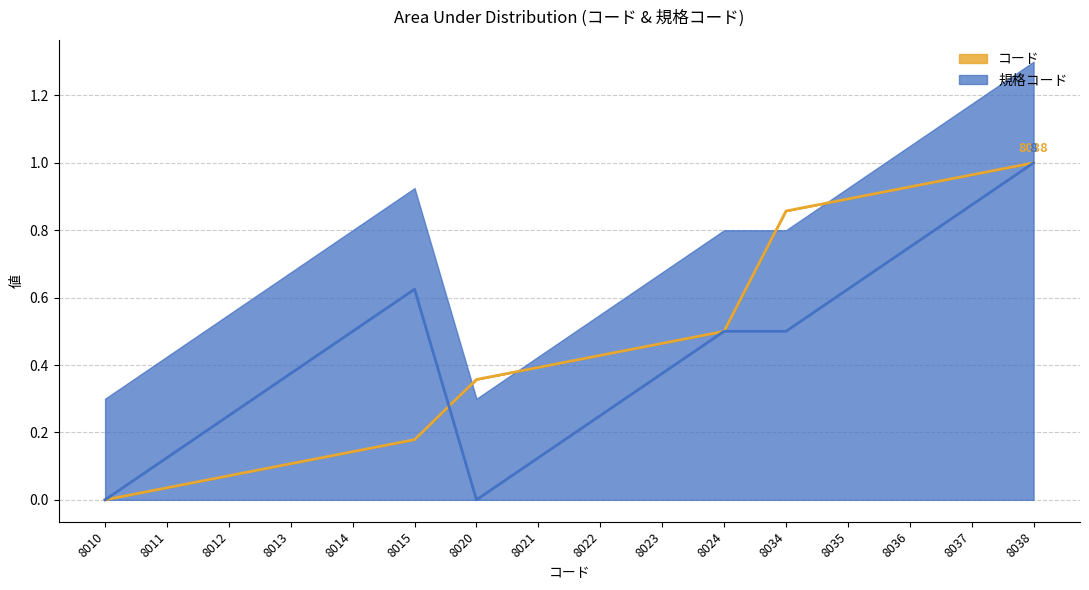

The value of 規格コード at 8010 is 0.0. True or false?

True